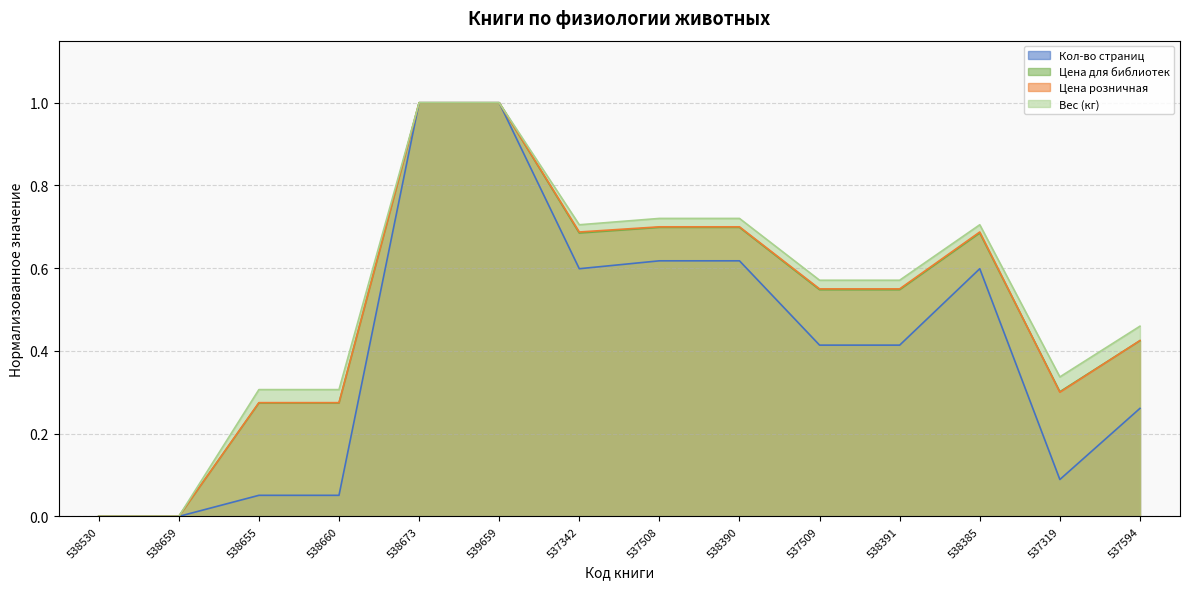

Which series has the largest range (max minus min)?

Цена розничная